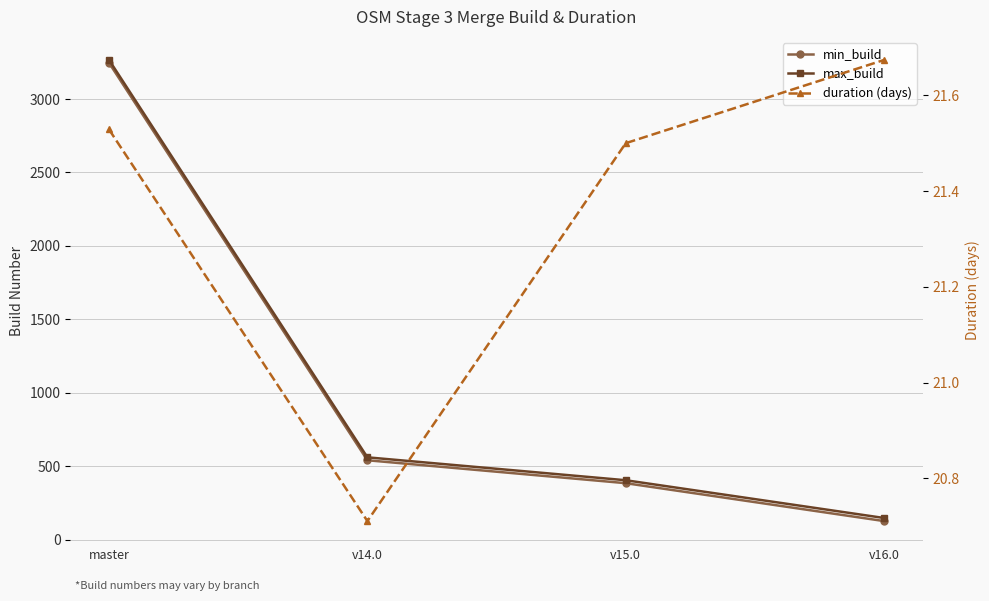

What is the approximate value of min_build at v16.0?

127.0